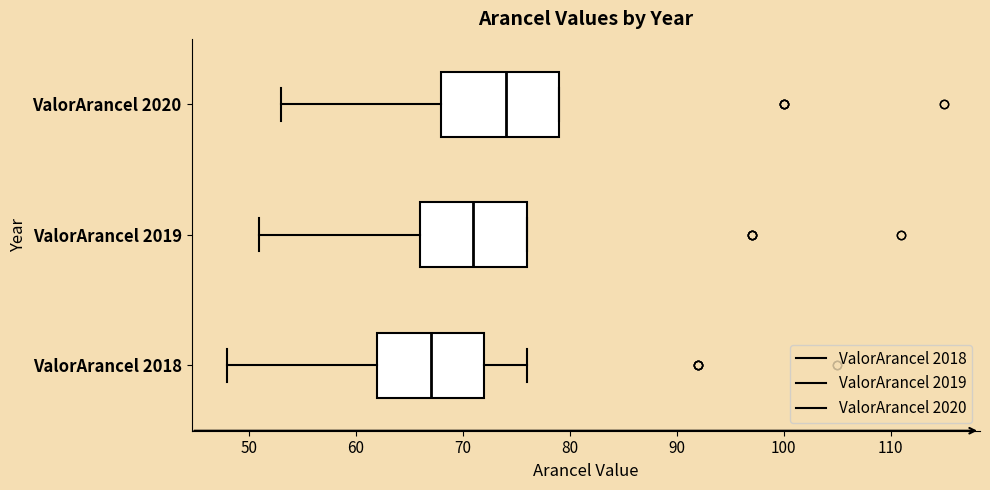

Which box is the widest, from its left edge to its right edge?

ValorArancel 2020